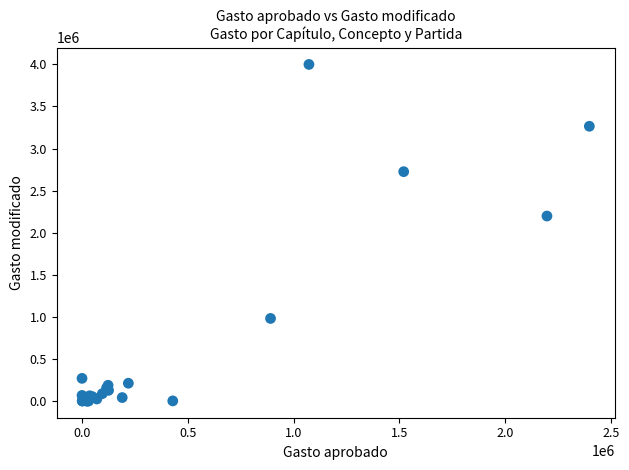

What Y value in the scatter plot is closest to 2000000?

2197789.0